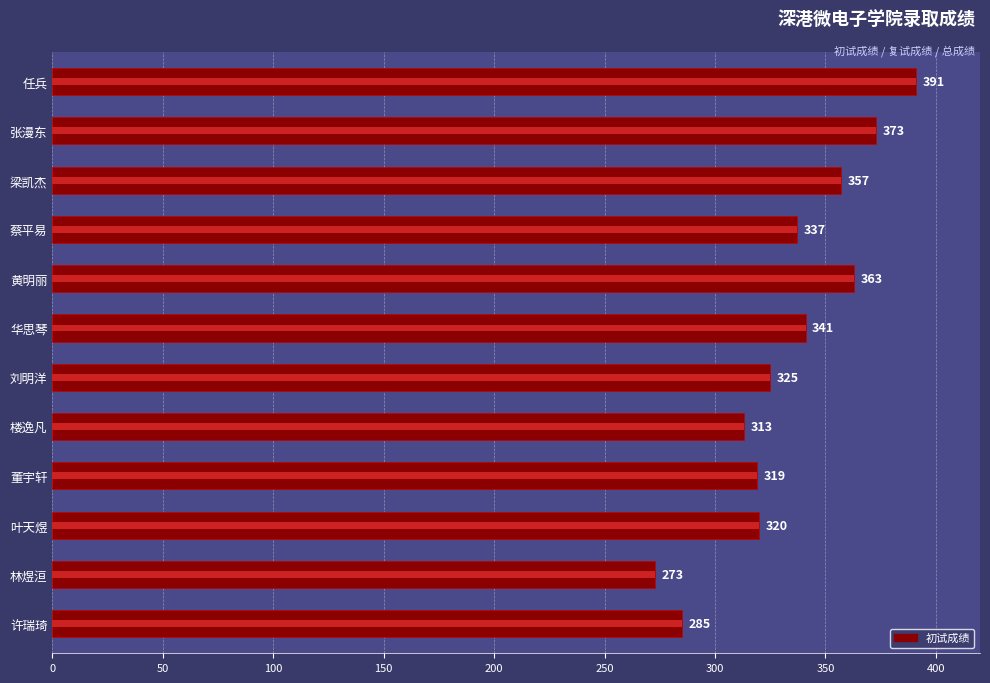

What is the difference between the maximum and minimum values?

118